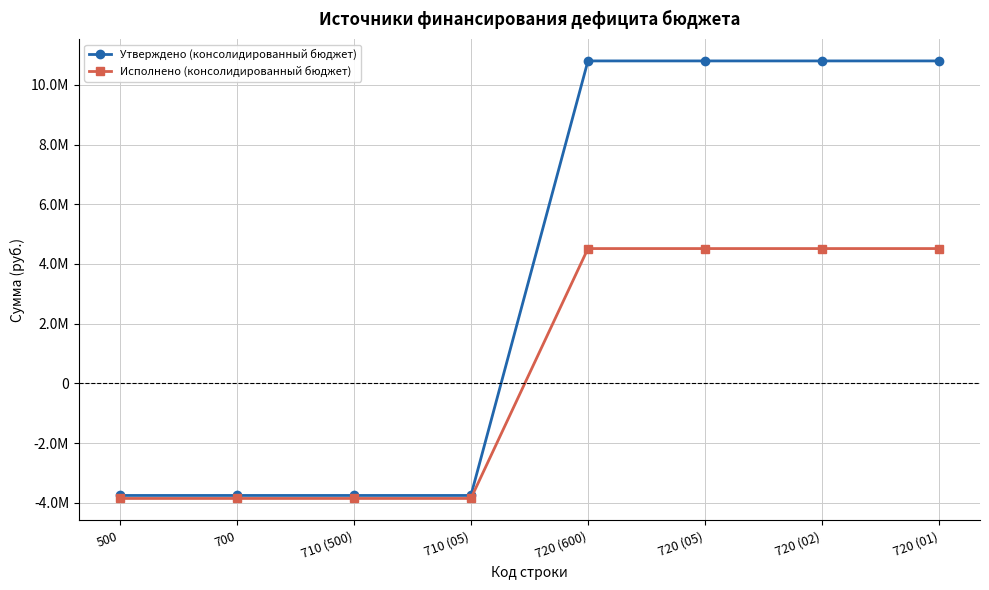

Between 720 (600) and 700, which is larger?

720 (600)